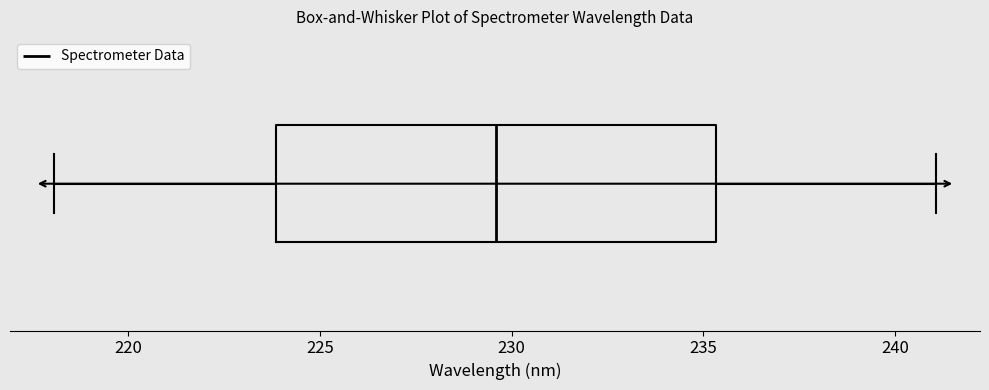

Where is the left edge of the box on the x-axis? The values are not printed on the chart, so give them approximately, as read against the axis.

224.0